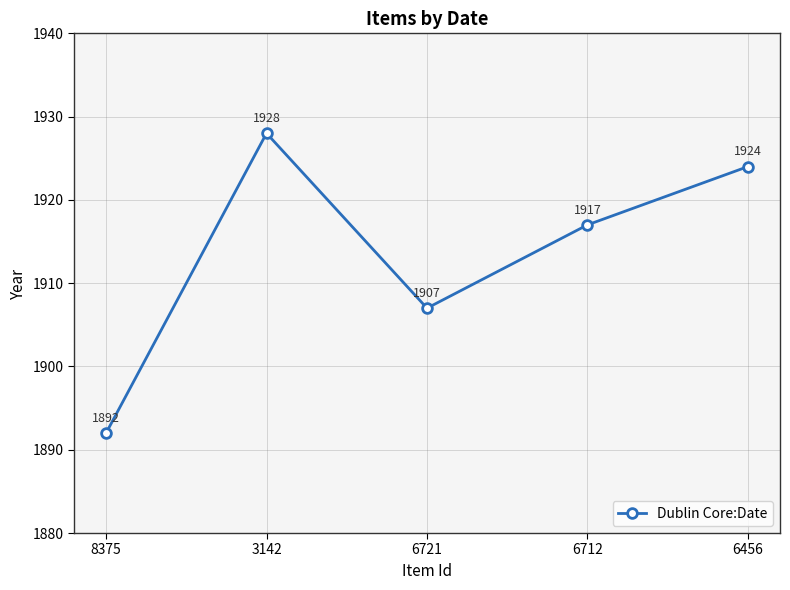

What is the label of the 2nd point from the right?

6712